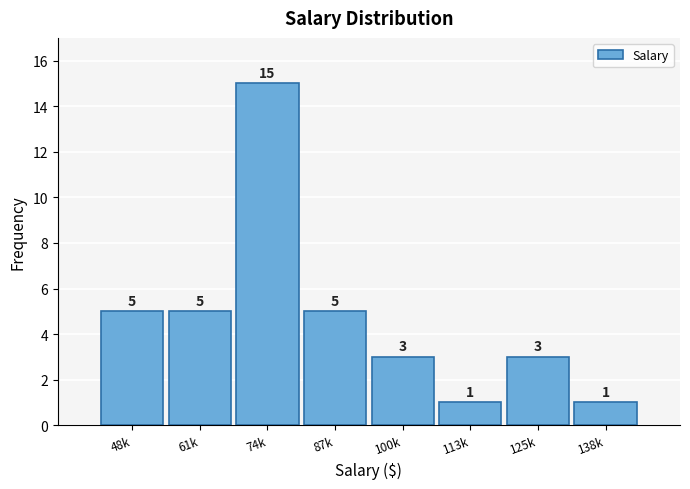

Reading left to right, what are all the values shown in this chart?

48k=5	61k=5	74k=15	87k=5	100k=3	113k=1	125k=3	138k=1